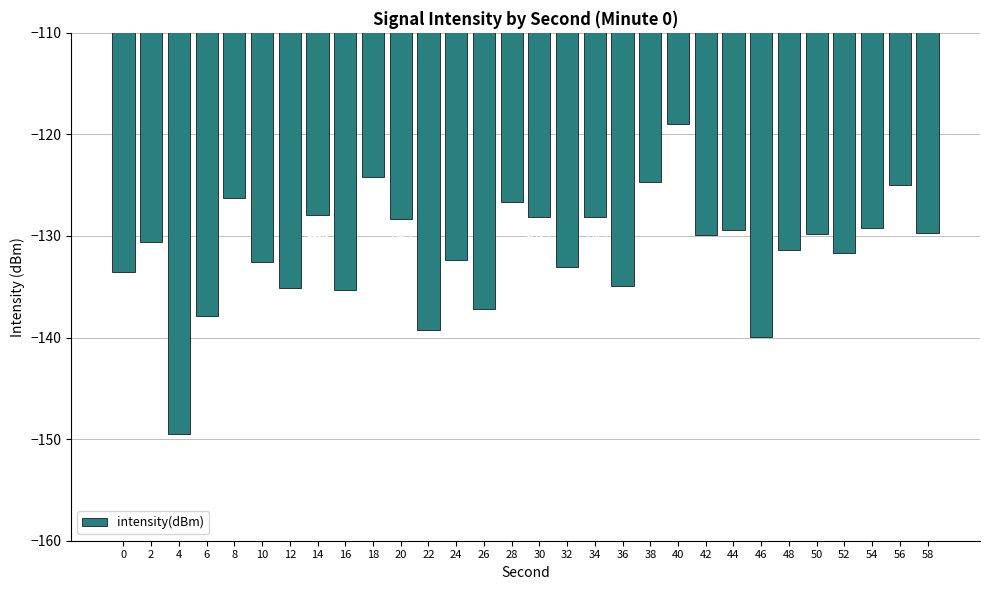

List the labels in order of value, smallest first.

4, 46, 22, 6, 26, 16, 12, 36, 0, 32, 10, 24, 52, 48, 2, 42, 50, 58, 44, 54, 20, 34, 30, 14, 28, 8, 56, 38, 18, 40